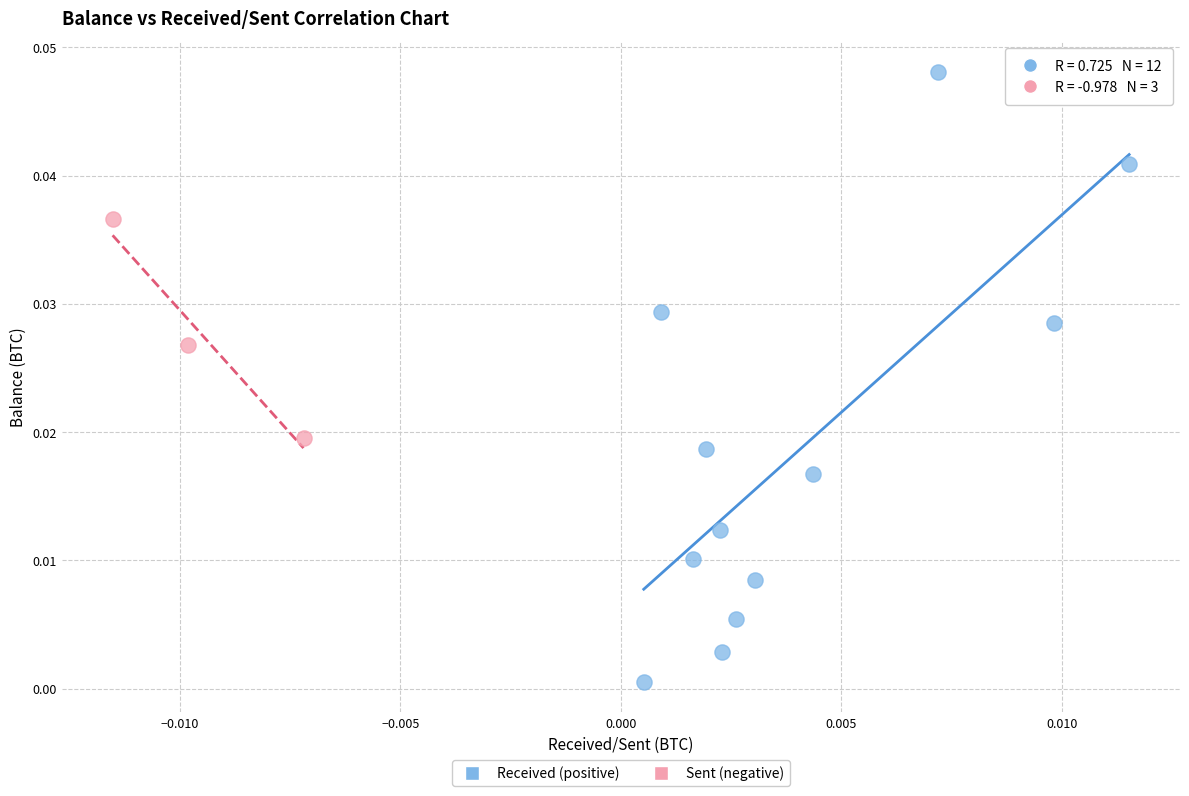

Which series contains the lowest Y value?

Received (positive)